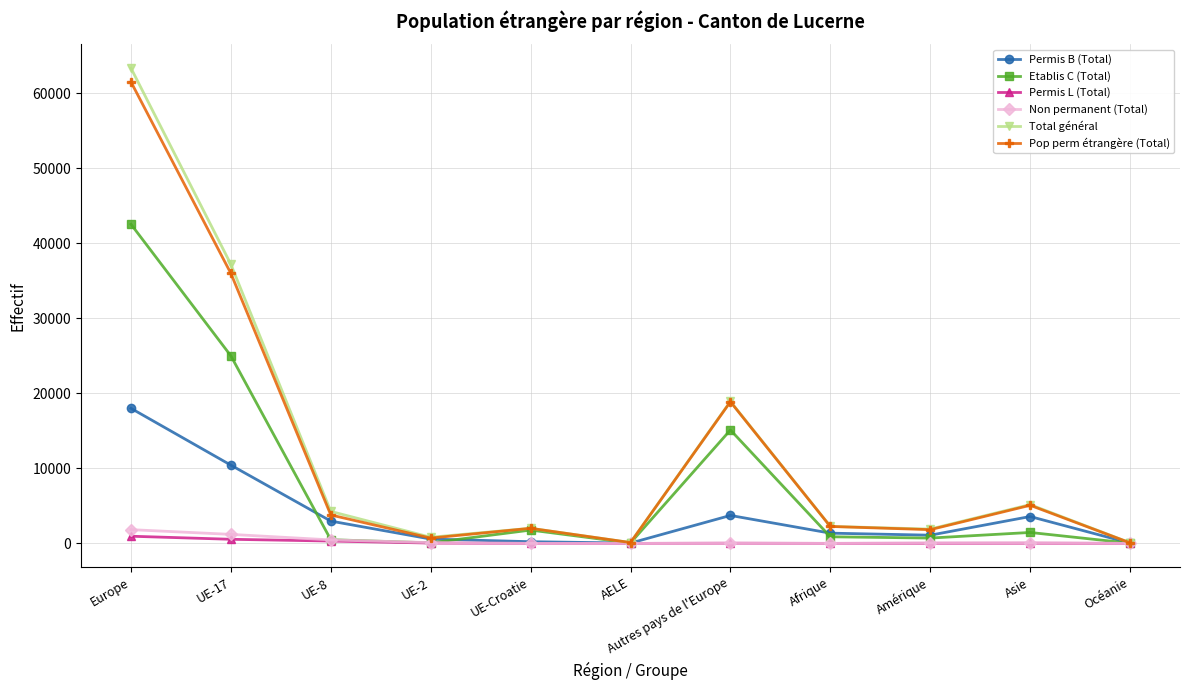

The Permis B (Total) series shows 18015 at Europe. True or false?

True